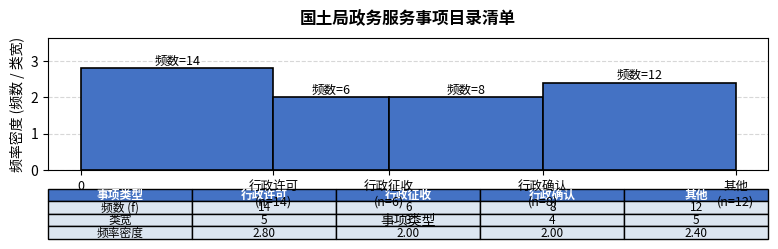

Reading left to right, what are all the values shown in this chart?

2.8	2.0	2.0	2.4